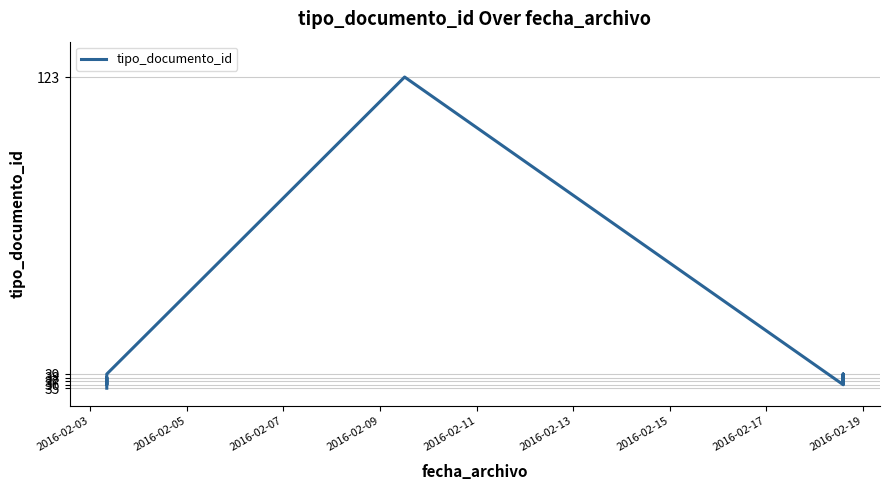

How many interior local valleys (lower than both neighbors) does the data have?

3